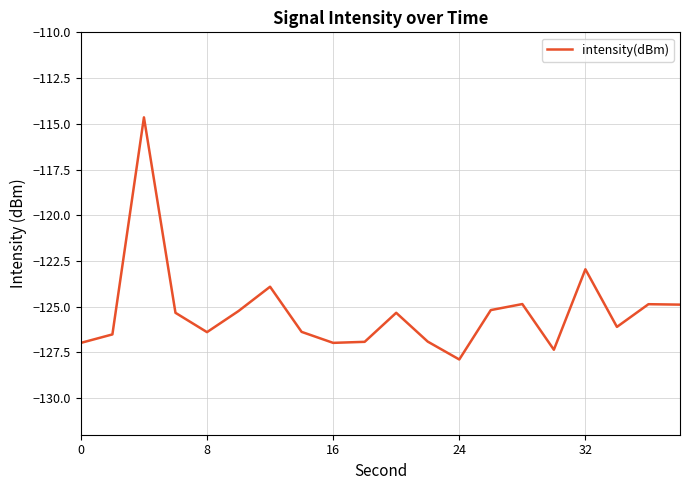

What is the difference between the maximum and minimum values?

13.2